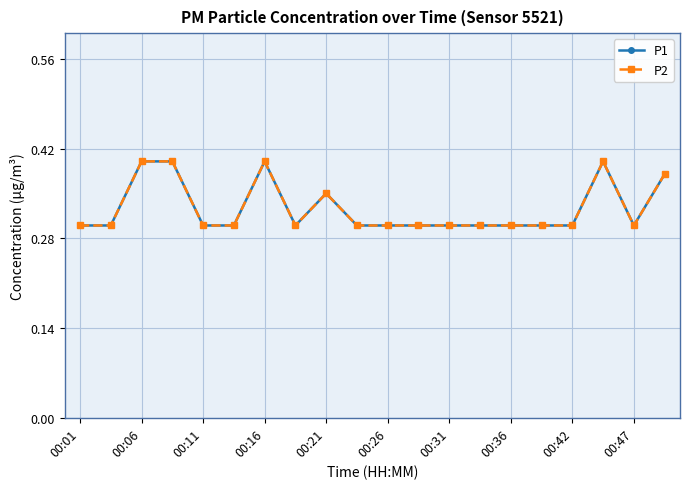

Reading left to right, transcribe all the data shown in this chart.

P1: 0.3	0.3	0.4	0.4	0.3	0.3	0.4	0.3	0.3	0.3	0.3	0.3	0.3	0.3	0.3	0.3	0.3	0.4	0.3	0.4
P2: 0.3	0.3	0.4	0.4	0.3	0.3	0.4	0.3	0.3	0.3	0.3	0.3	0.3	0.3	0.3	0.3	0.3	0.4	0.3	0.4